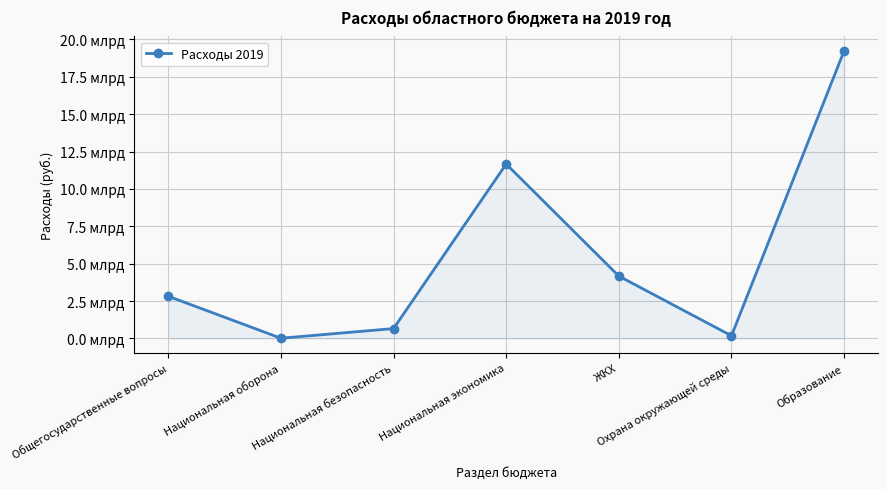

What is the difference between the maximum and minimum values?

19221415448